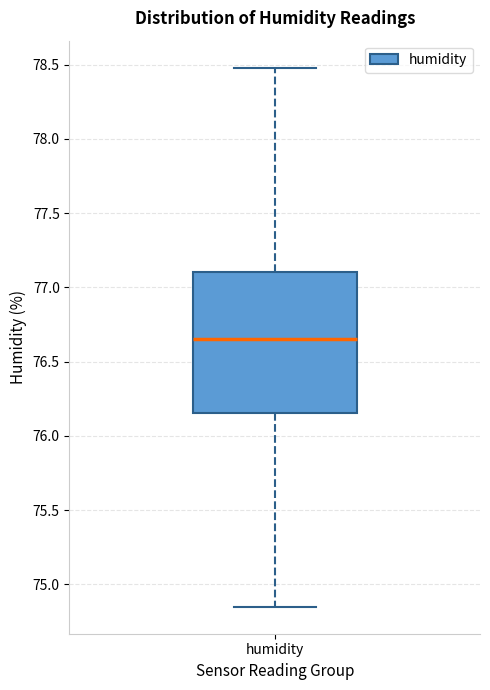

Where is the upper edge of the box for humidity on the y-axis? The values are not printed on the chart, so give them approximately, as read against the axis.

77.10